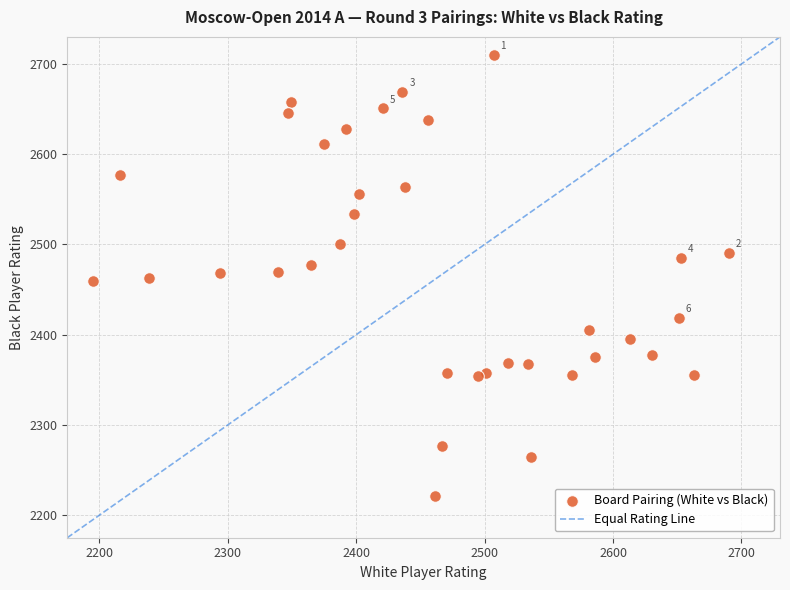

What is the range of X values (max minus min)?

495